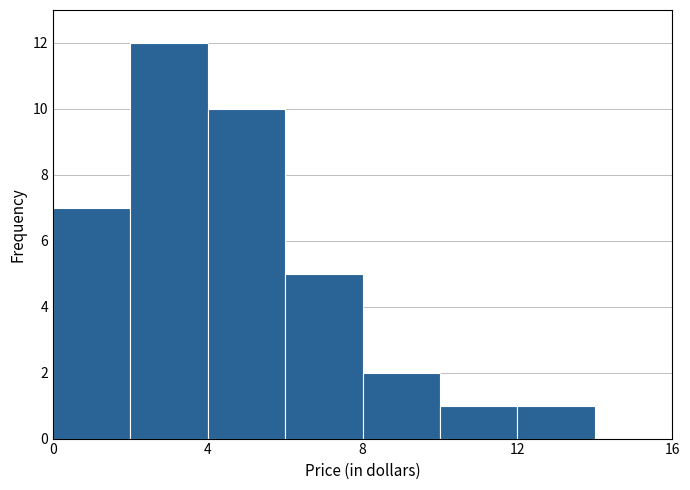

Over which range of the x-axis is the bar tallest?

2 to 4